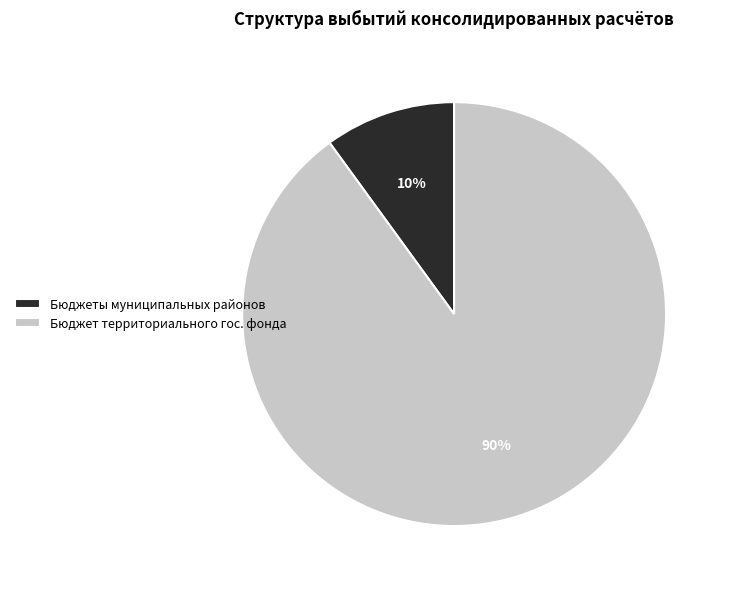

How many slices are in this pie chart?

2